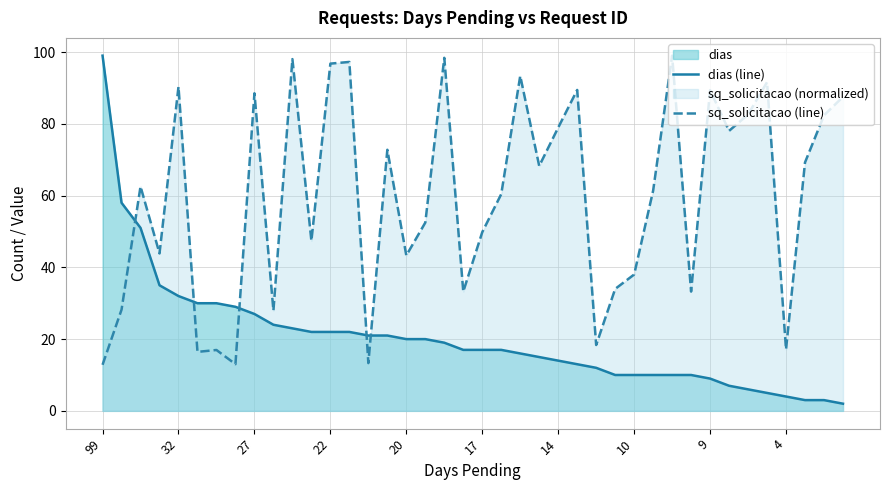

What is the minimum value shown in the chart?

2.0